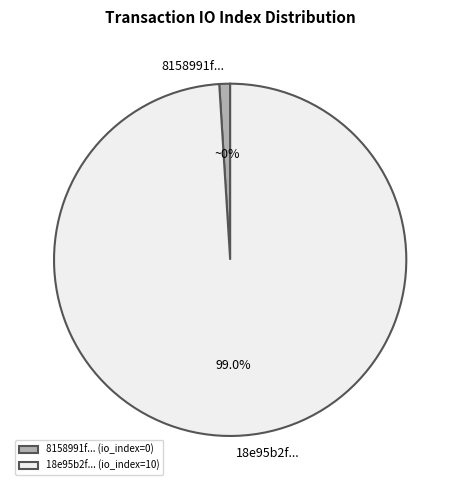

Combined, what portion of the pie is tx_hash_1 and tx_hash_0?

100.0%